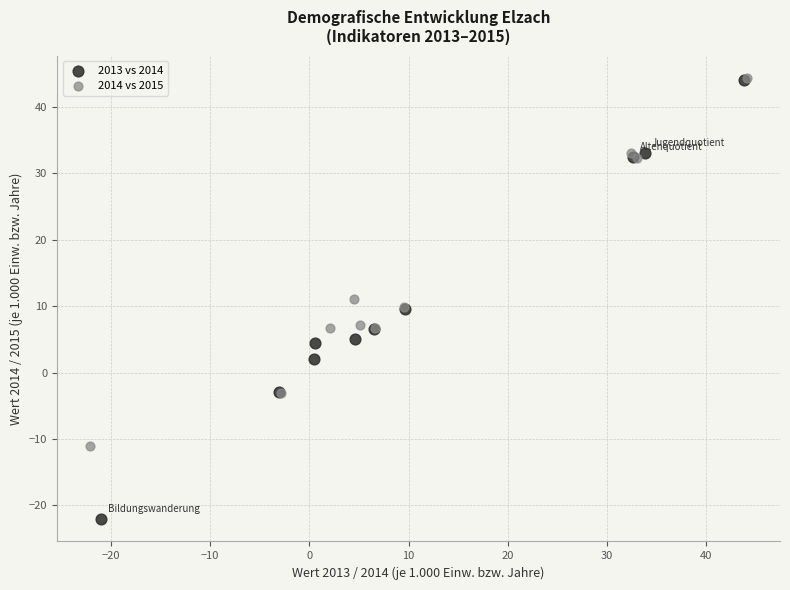

Which series reaches the minimum Y coordinate?

2013 vs 2014